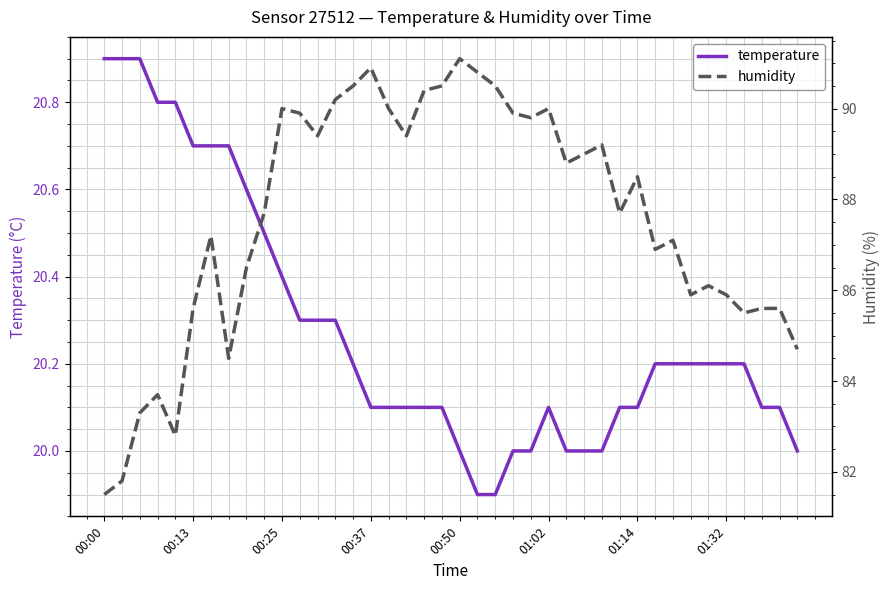

Is it true that temperature equals 35.9 at 33?

False